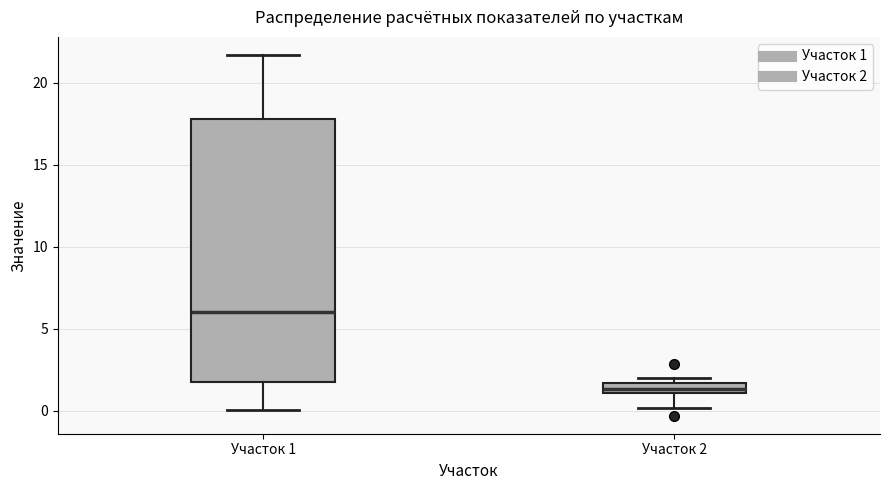

Where is the lower edge of the box for Участок 2 on the y-axis? The values are not printed on the chart, so give them approximately, as read against the axis.

1.0